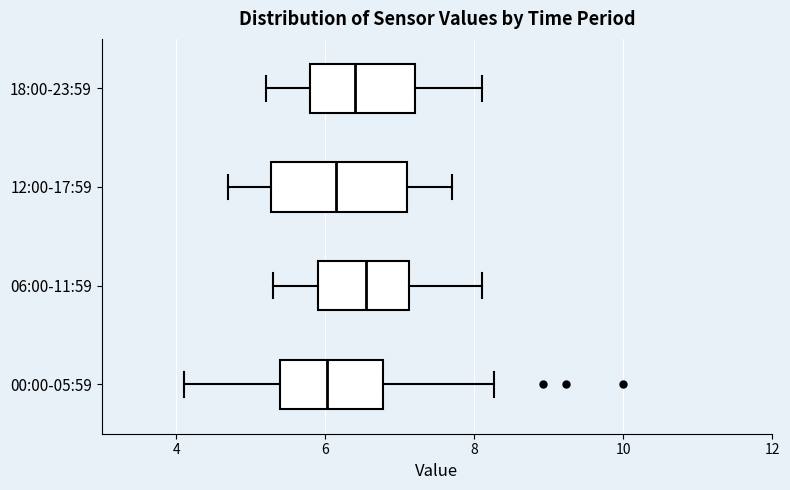

Reading bottom to top, read every box against the x-axis: the position of its median line, the range the box covers, and the ends of its whiskers. The values are not printed on the chart, so give them approximately, as read against the axis.

00:00-05:59: median 6.0, box 5.4 to 6.8, whiskers 4.2 to 8.2
06:00-11:59: median 6.6, box 6.0 to 7.2, whiskers 5.4 to 8.2
12:00-17:59: median 6.2, box 5.2 to 7.2, whiskers 4.8 to 7.8
18:00-23:59: median 6.4, box 5.8 to 7.2, whiskers 5.2 to 8.2